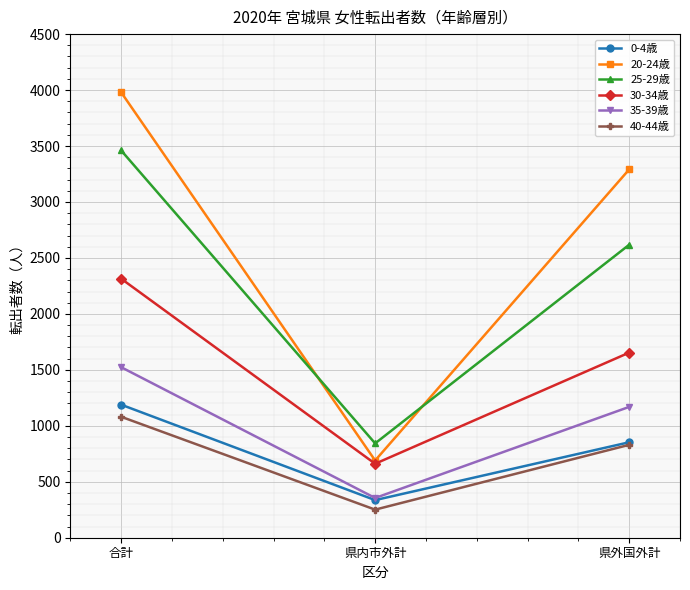

Which category has the lowest value in the 40-44歳 series?

県内市外計